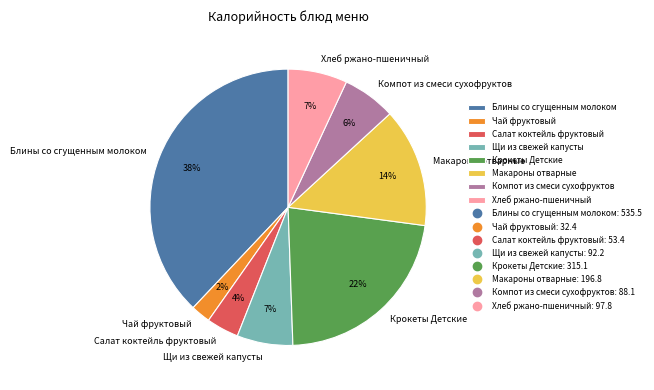

To the nearest percent, what is the difference between the largest and smallest slice percentages?

36%